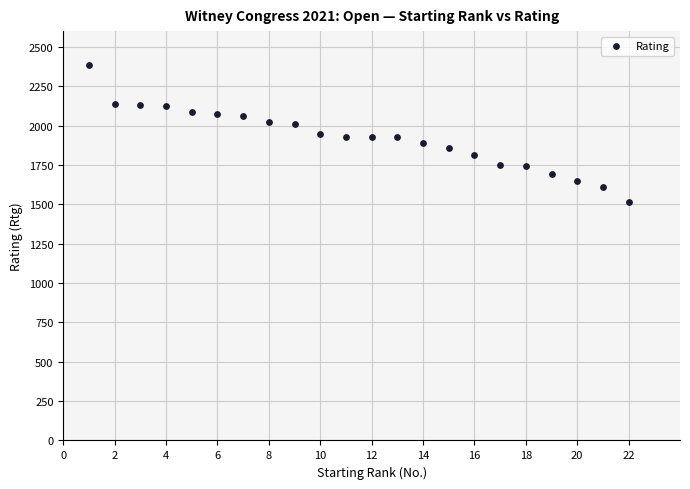

What is the range of Y values (max minus min)?

869